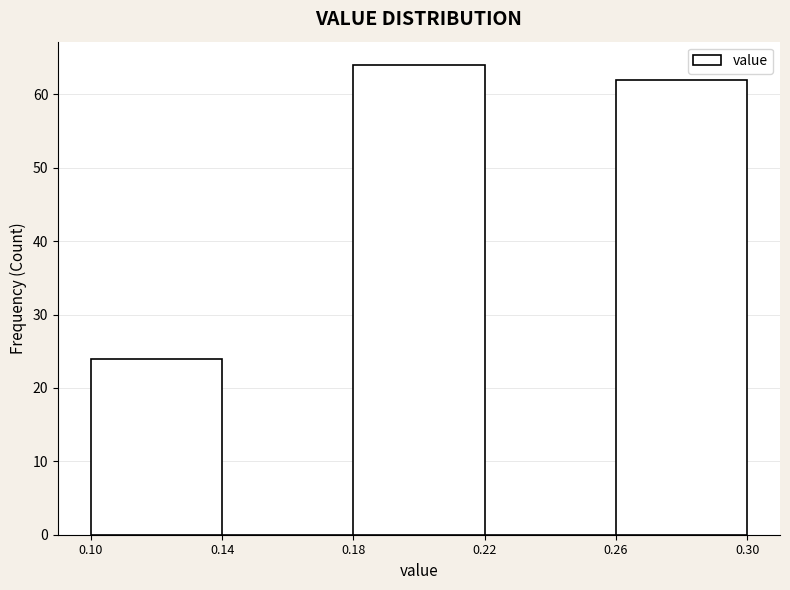

What is the height of the bar covering 0.18 to 0.22 on the x-axis? The values are not printed on the chart, so give them approximately, as read against the axis.

64